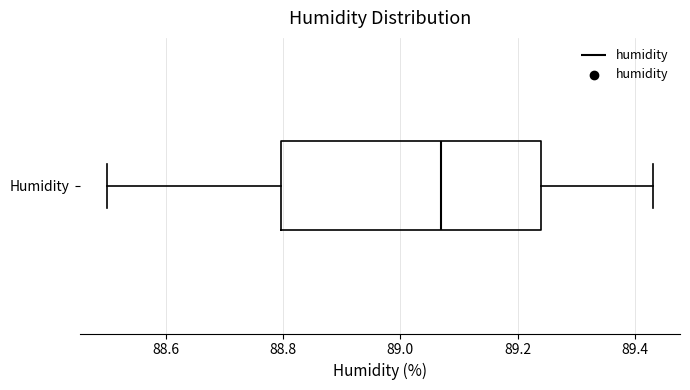

Transcribe this box plot: give where the median line is, the range the box spans, and where the two whiskers end, as read against the x-axis. The values are not printed on the chart, so give them approximately, as read against the axis.

median 89.08, box 88.80 to 89.24, whiskers 88.50 to 89.44